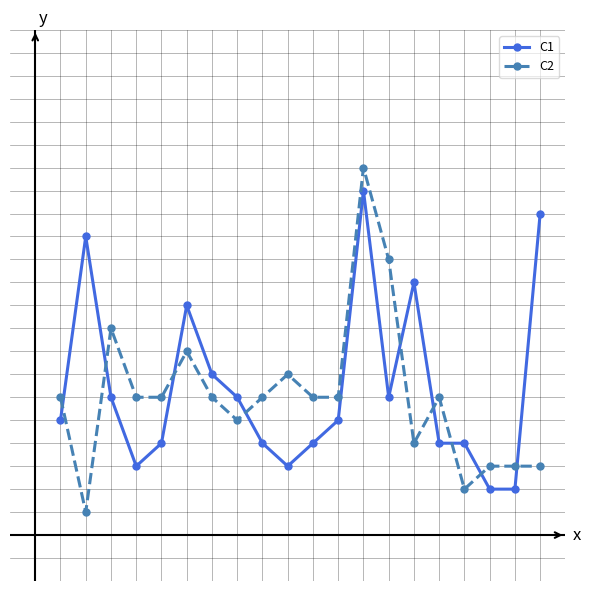

Is this an area chart (filled region under the line)?

No